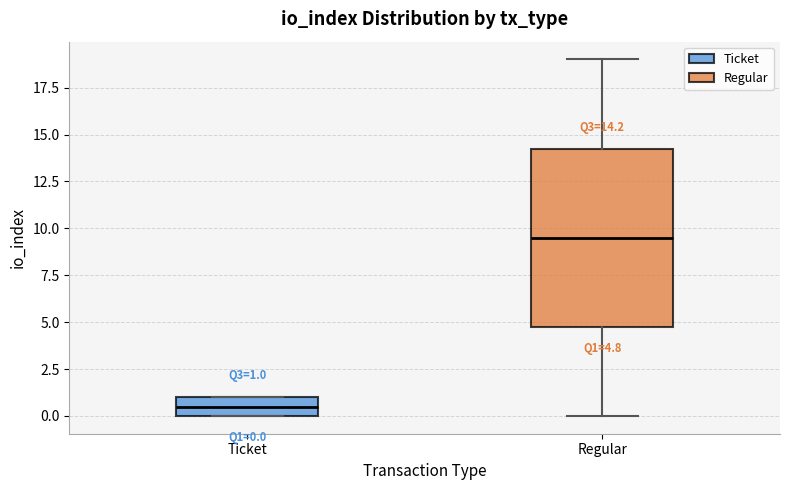

Which box is the tallest, from its lower edge to its upper edge?

Regular